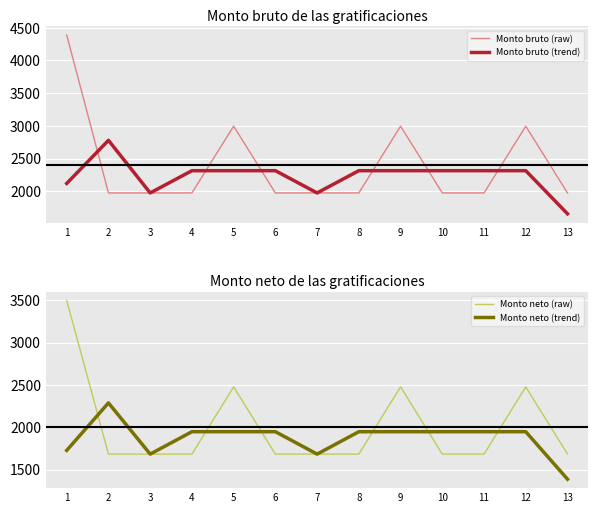

How many lines are shown in the chart?

4